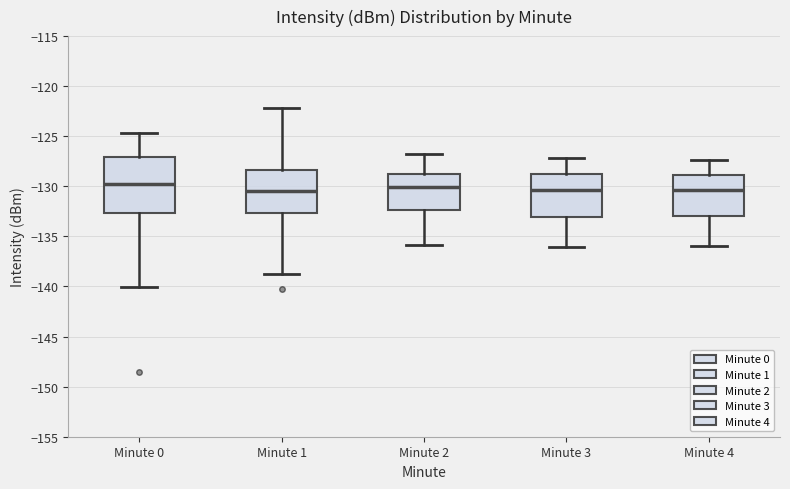

Reading left to right, transcribe this box plot: for each box, give where its median line is, the range the box spans, and where its two whiskers end, as read against the y-axis. The values are not printed on the chart, so give them approximately, as read against the axis.

Minute 0: median -129.5, box -132.5 to -127.0, whiskers -140.0 to -124.5
Minute 1: median -130.5, box -132.5 to -128.5, whiskers -139.0 to -122.0
Minute 2: median -130.0, box -132.5 to -128.5, whiskers -136.0 to -127.0
Minute 3: median -130.5, box -133.0 to -128.5, whiskers -136.0 to -127.0
Minute 4: median -130.5, box -133.0 to -129.0, whiskers -136.0 to -127.5